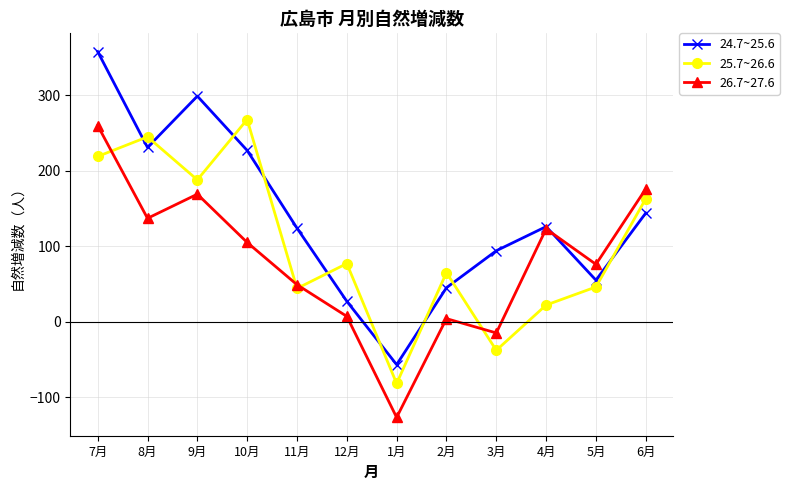

Where is 25.7~26.6 nearest to the value 93?

12月